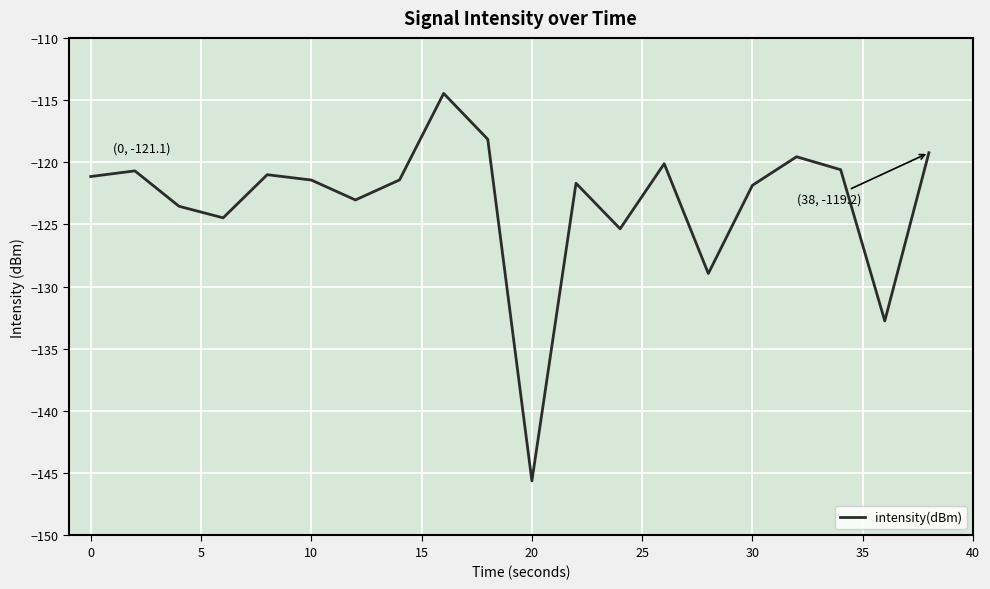

What is the difference between the maximum and minimum values?

31.2